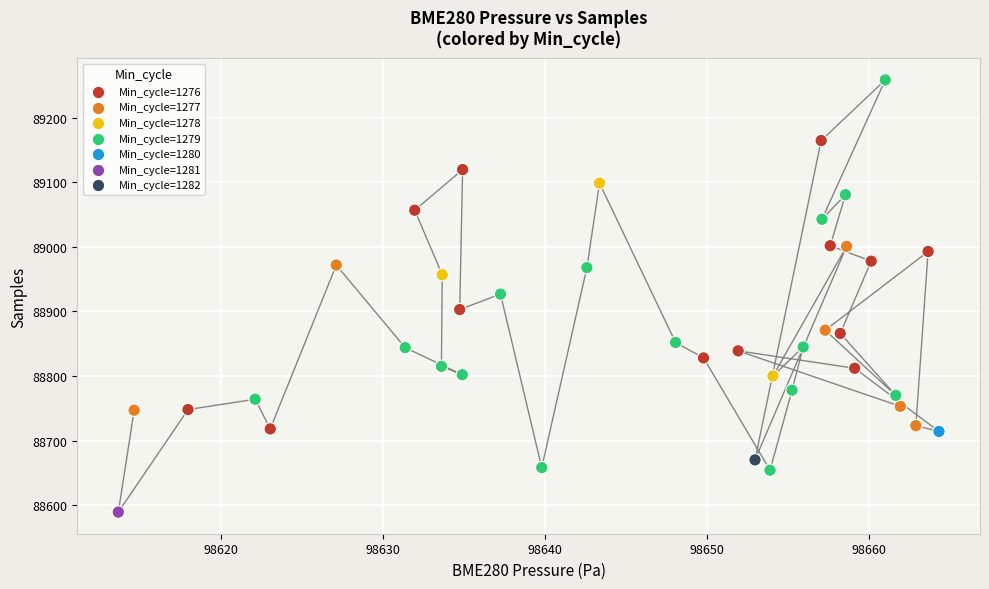

What is the range of Y values (max minus min)?

670